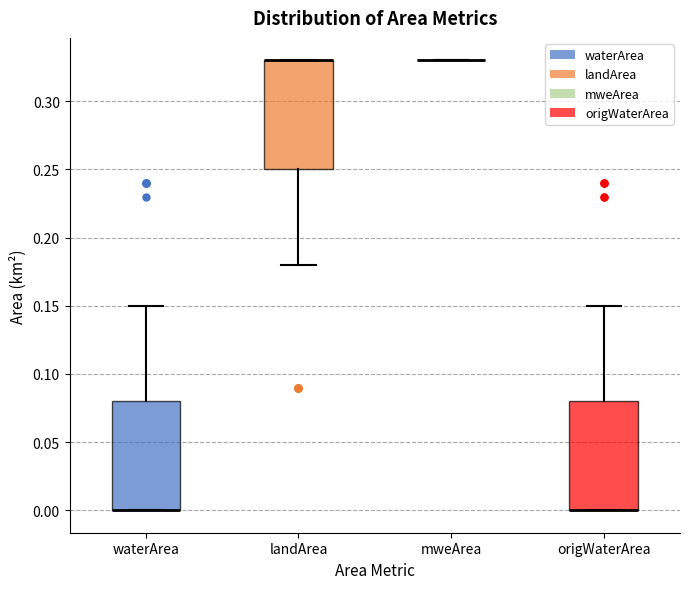

Where does the upper whisker of the box for waterArea end on the y-axis? The values are not printed on the chart, so give them approximately, as read against the axis.

0.15